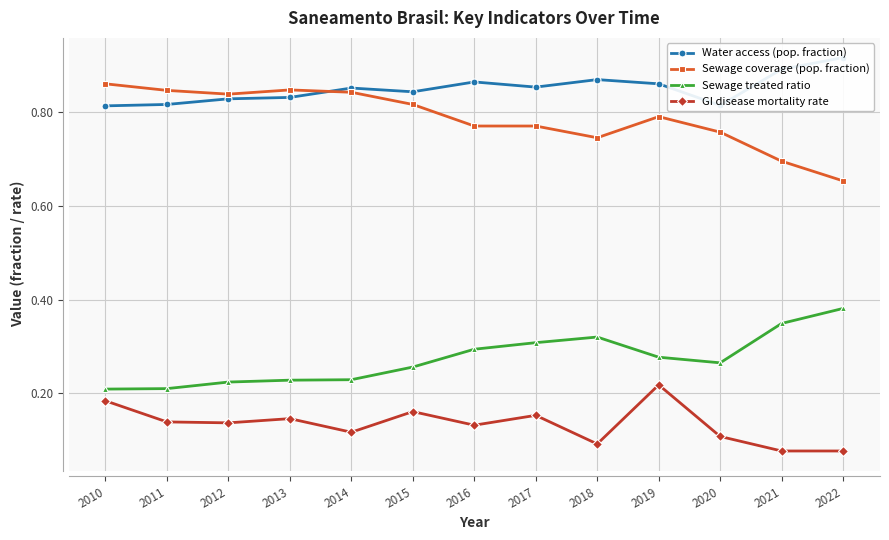

True or false: GI disease mortality rate and Water access (pop. fraction) cross at least once.

False